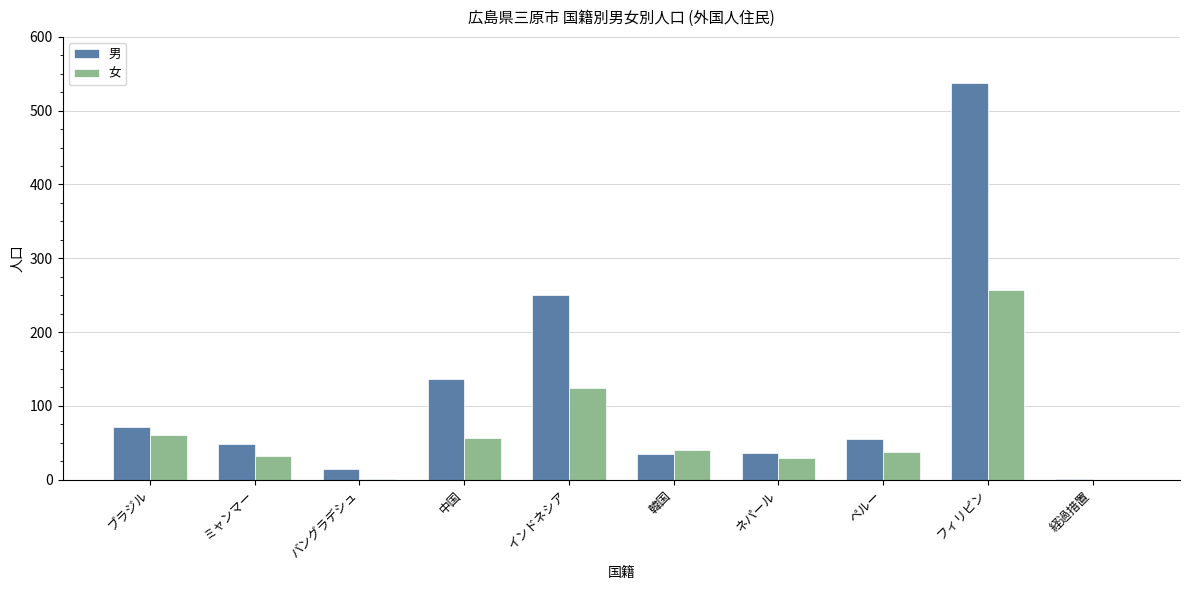

Which label corresponds to the largest value in the chart?

フィリピン